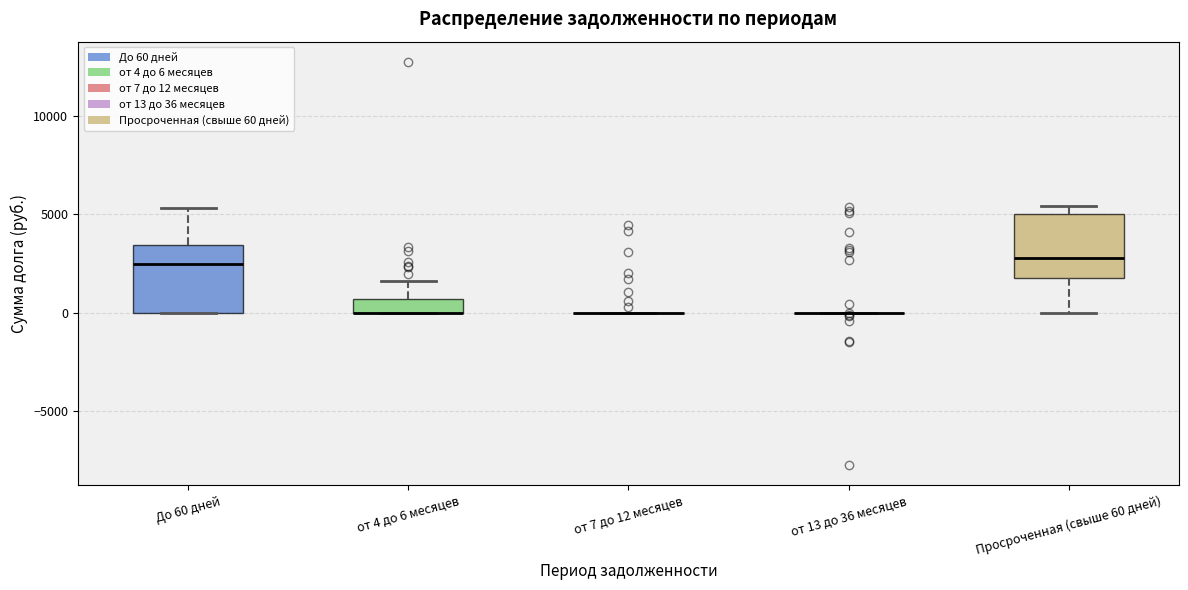

Where does the lower whisker of the box for Просроченная (свыше 60 дней) end on the y-axis? The values are not printed on the chart, so give them approximately, as read against the axis.

0